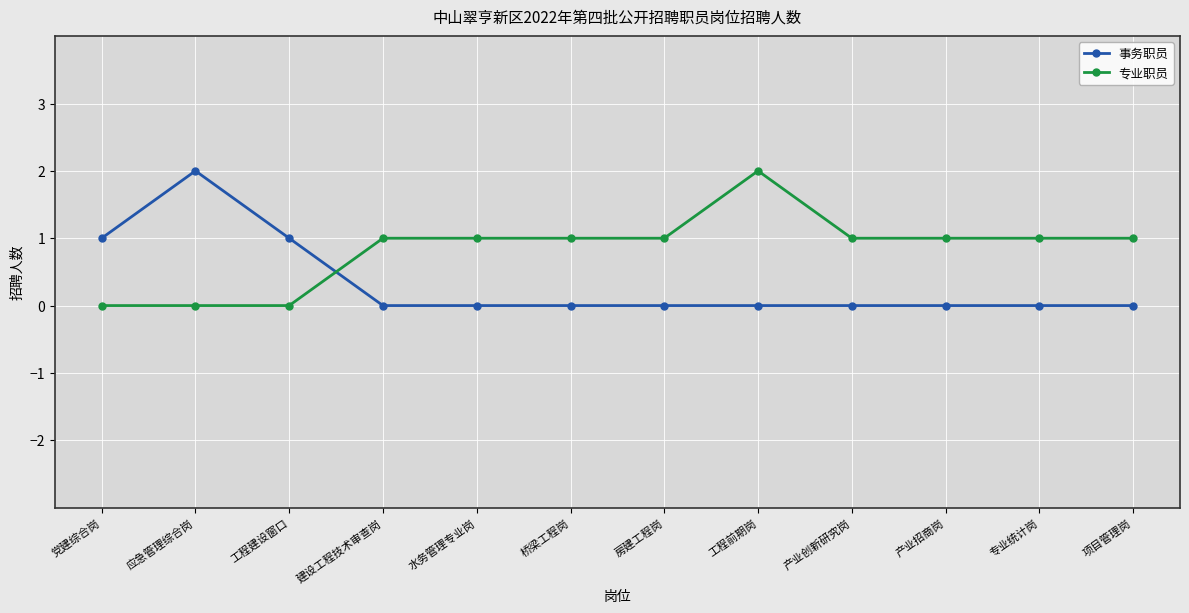

Count the number of categories in the chart.

12